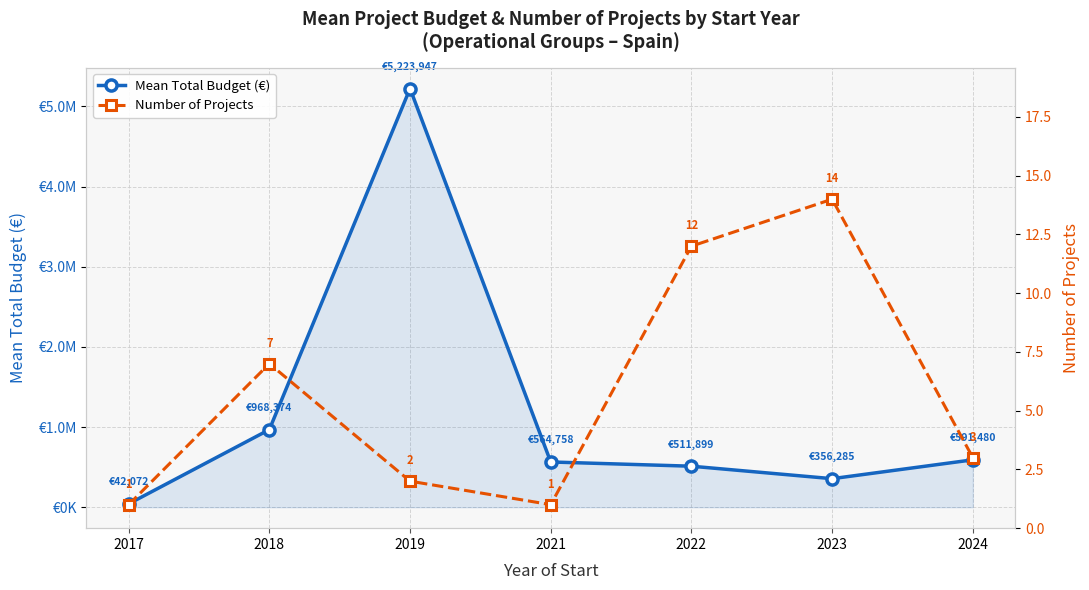

What value does the Mean Total Budget (€) series have at 2024?

591480.3